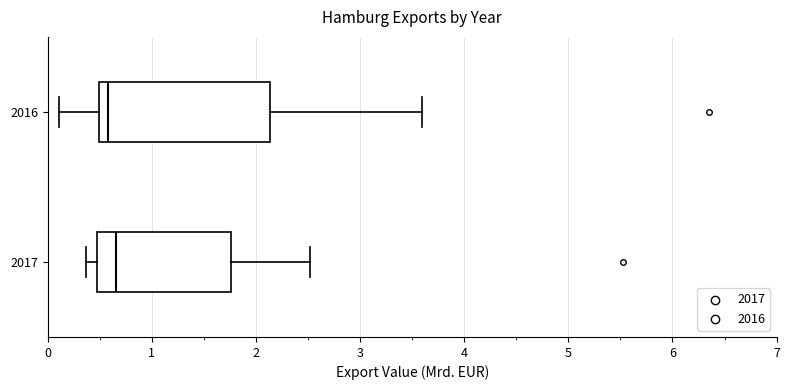

Reading bottom to top, read every box against the x-axis: the position of its median line, the range the box covers, and the ends of its whiskers. The values are not printed on the chart, so give them approximately, as read against the axis.

2017: median 0.7, box 0.5 to 1.8, whiskers 0.4 to 2.5
2016: median 0.6, box 0.5 to 2.1, whiskers 0.1 to 3.6